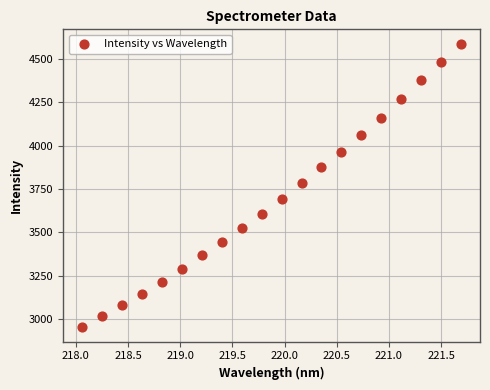

What is the range of Y values (max minus min)?

1636.8